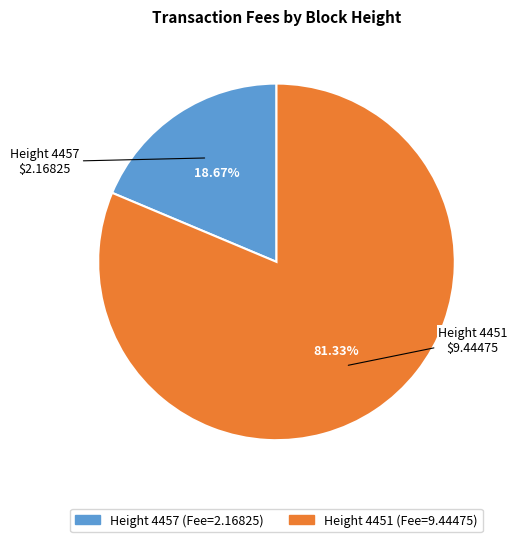

Does any single category account for the majority?

Yes